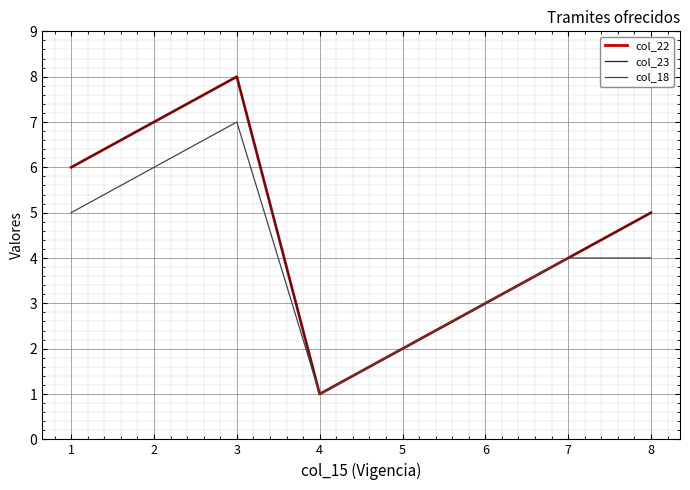

Reading left to right, list all the values displayed in this chart.

col_22: 6	7	8	1	2	3	4	5
col_23: 6	7	8	1	2	3	4	5
col_18: 5	6	7	1	2	3	4	4